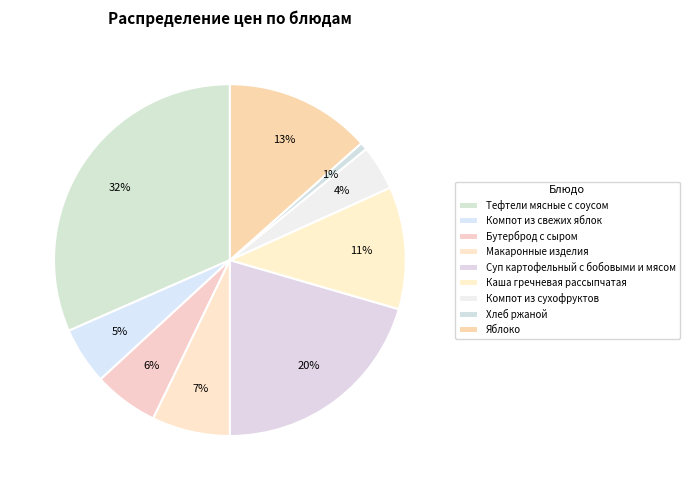

To the nearest percent, what percentage of the pie is Яблоко?

13%